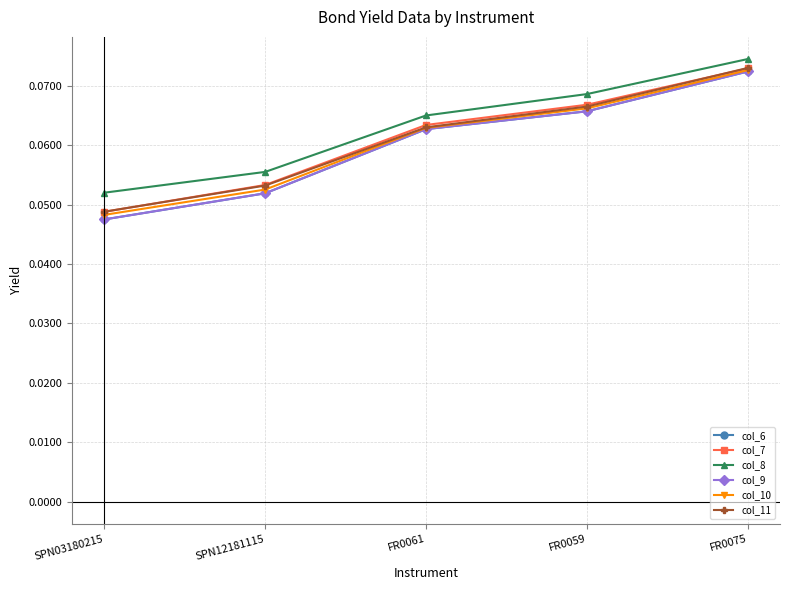

What is the average value of the col_9 series?

0.1